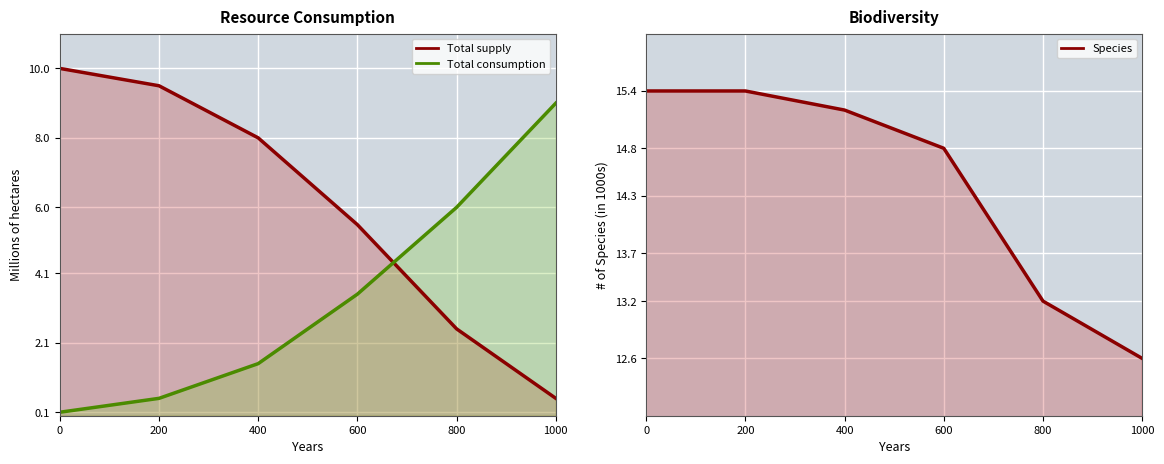

True or false: Total consumption and Total supply intersect in this chart.

True